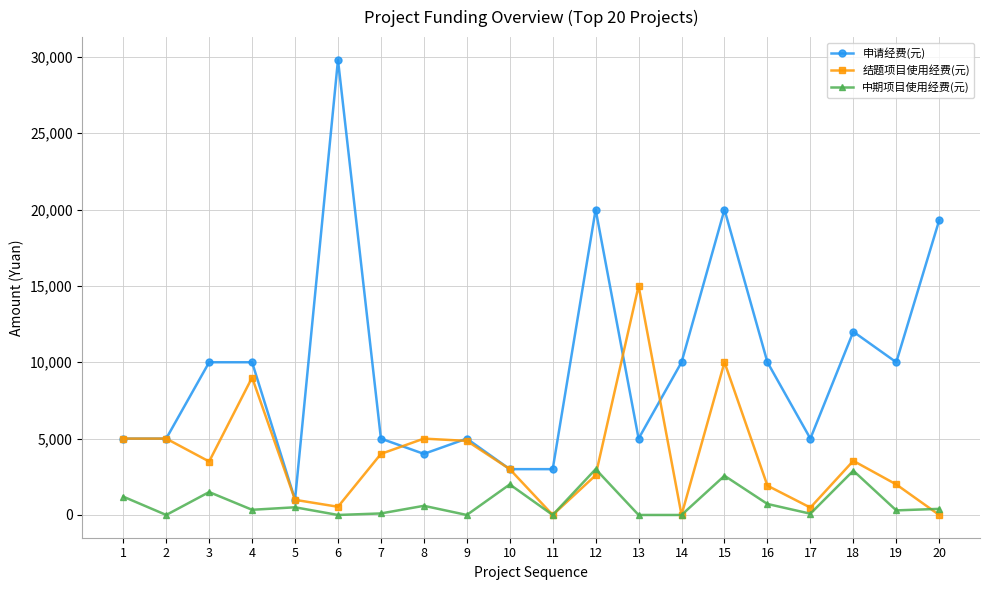

True or false: 中期项目使用经费(元) has more than 1 interior local peaks.

True